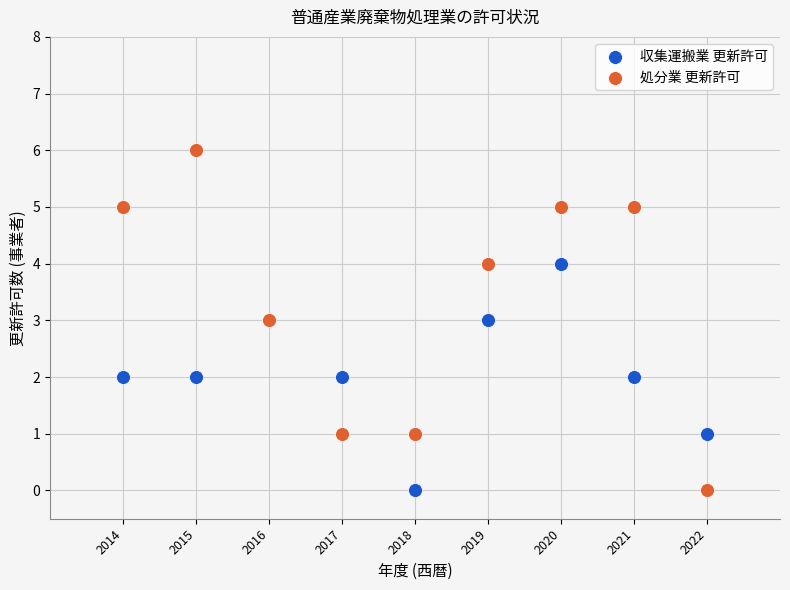

What is the X range (max minus min) for the scatter plot?

8